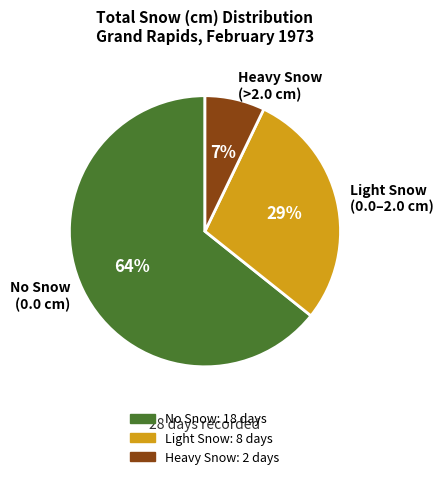

Which category has the smallest portion of the pie?

Heavy Snow (>2.0 cm)